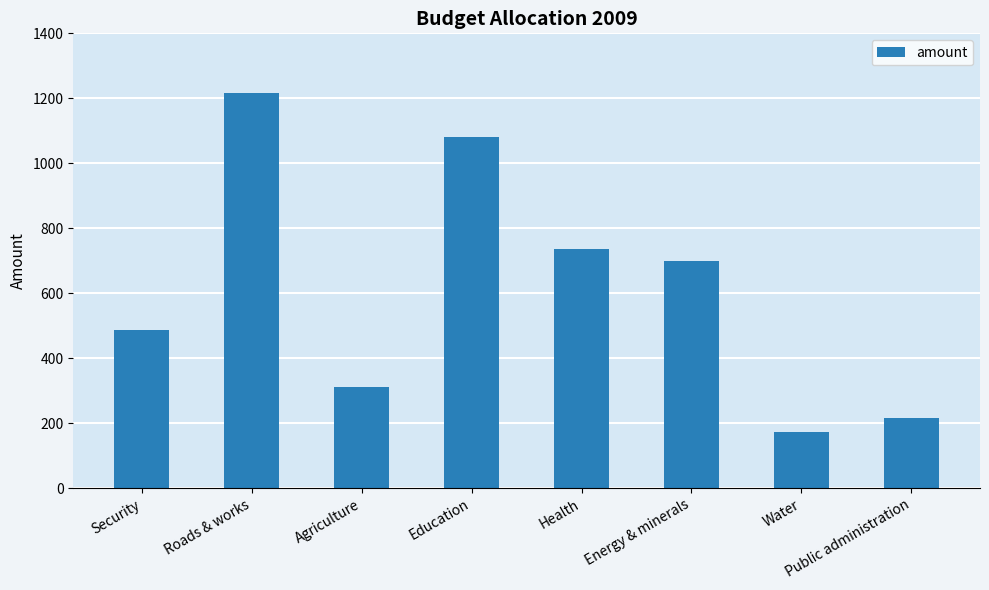

At which category does the chart reach its minimum across all series?

Water